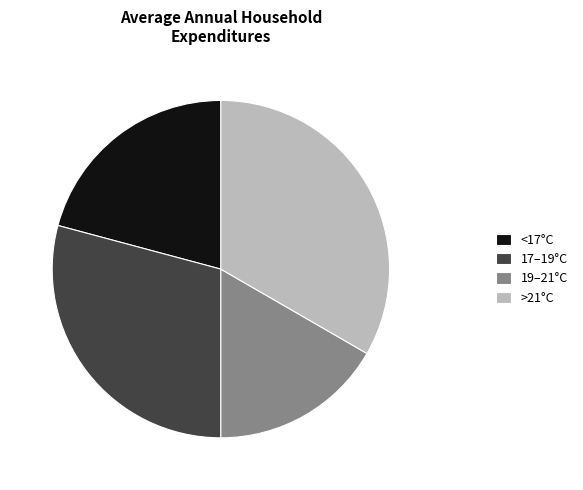

Which category has the smallest portion of the pie?

19–21°C